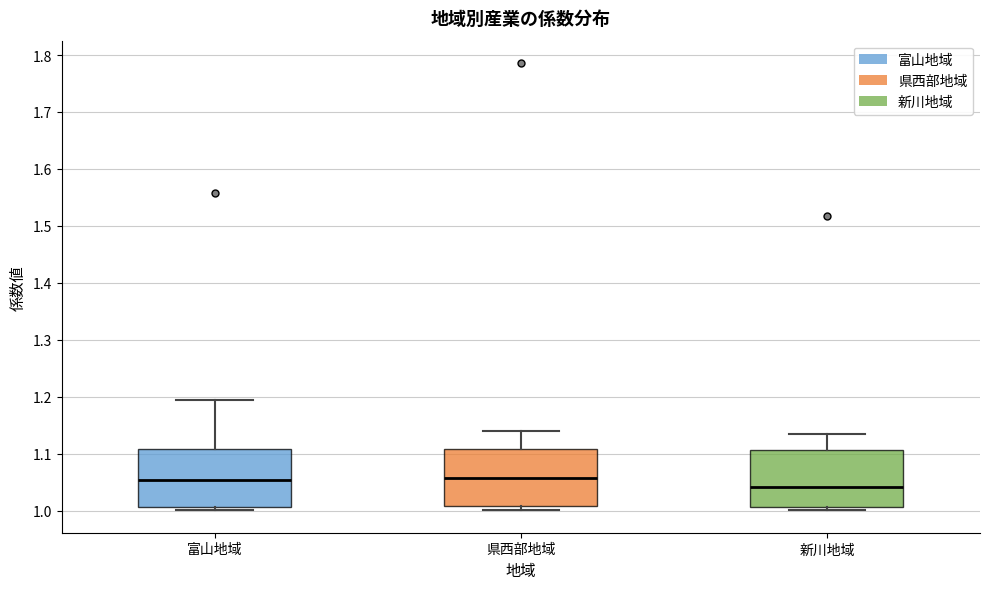

Reading left to right, transcribe this box plot: for each box, give where its median line is, the range the box spans, and where its two whiskers end, as read against the y-axis. The values are not printed on the chart, so give them approximately, as read against the axis.

富山地域: median 1.05, box 1.01 to 1.11, whiskers 1.00 to 1.19
県西部地域: median 1.06, box 1.01 to 1.11, whiskers 1.00 to 1.14
新川地域: median 1.04, box 1.01 to 1.11, whiskers 1.00 to 1.13